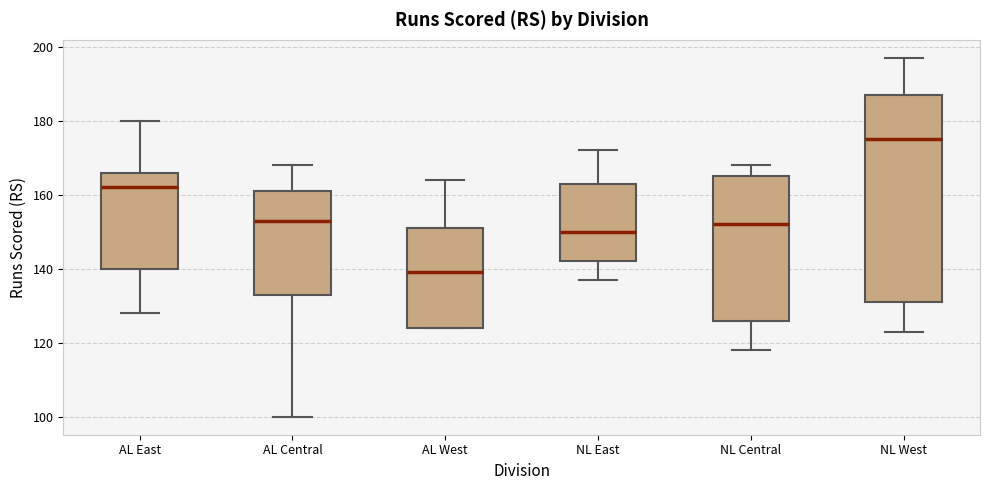

Reading left to right, read every box against the y-axis: the position of its median line, the range the box covers, and the ends of its whiskers. The values are not printed on the chart, so give them approximately, as read against the axis.

AL East: median 162, box 140 to 166, whiskers 128 to 180
AL Central: median 154, box 134 to 162, whiskers 100 to 168
AL West: median 140, box 124 to 152, whiskers 124 to 164
NL East: median 150, box 142 to 164, whiskers 138 to 172
NL Central: median 152, box 126 to 166, whiskers 118 to 168
NL West: median 176, box 132 to 188, whiskers 124 to 198